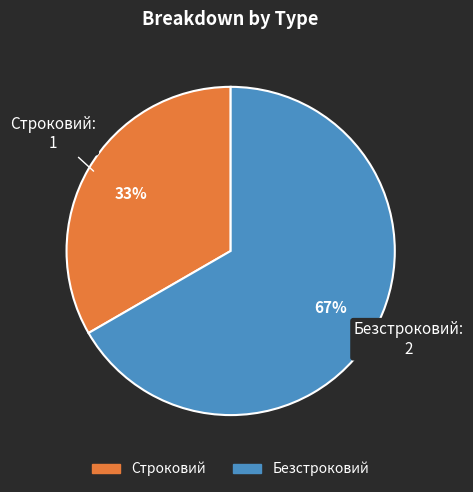

Is it true that Строковий is 33% of the pie?

True